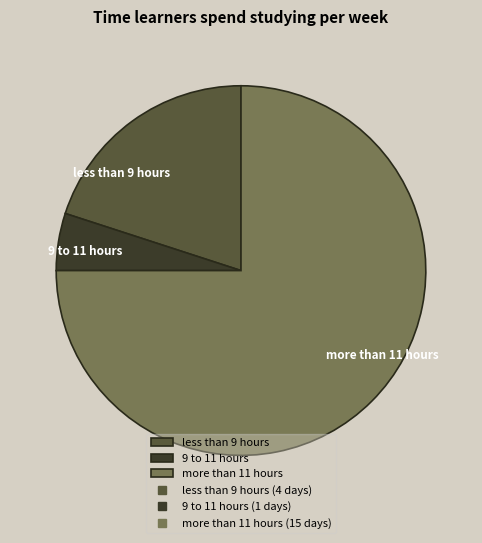

Is it true that less than 9 hours is 11% of the pie?

False